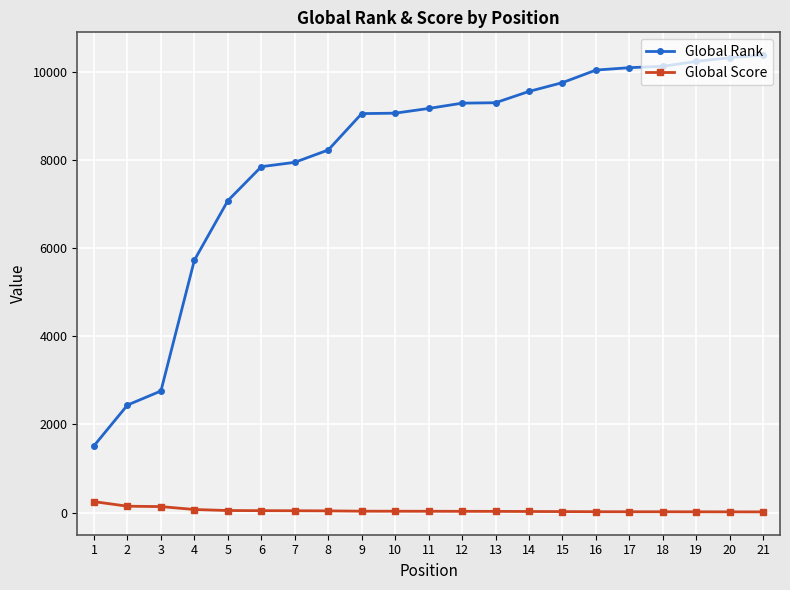

Rank the series by their maximum value, from lowest to highest.

Global Score, Global Rank